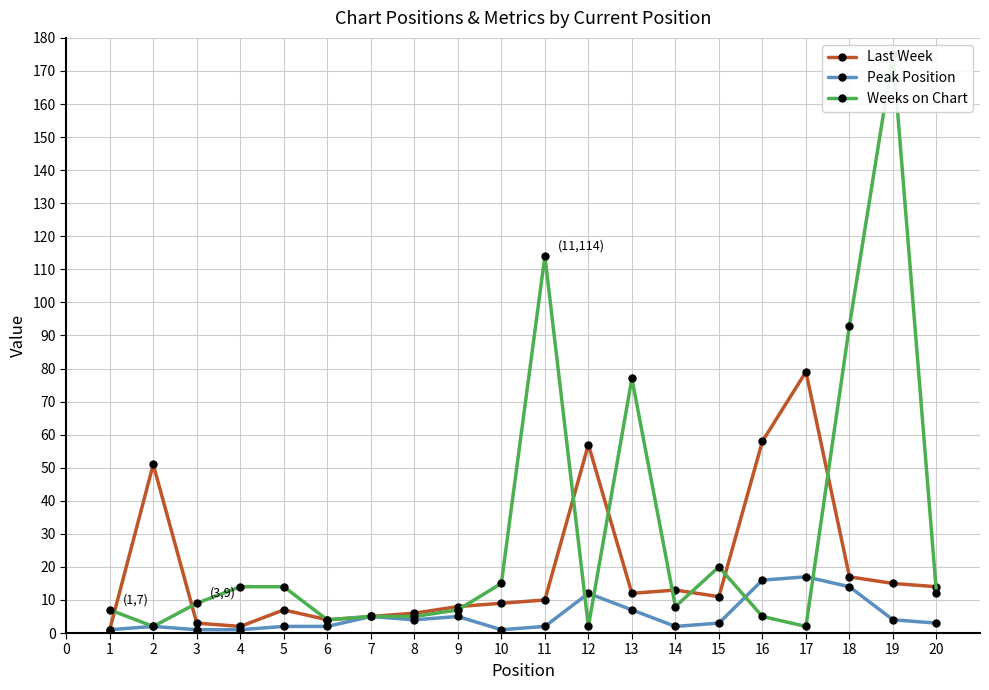

True or false: Last Week has a value of 11 at 4.

False